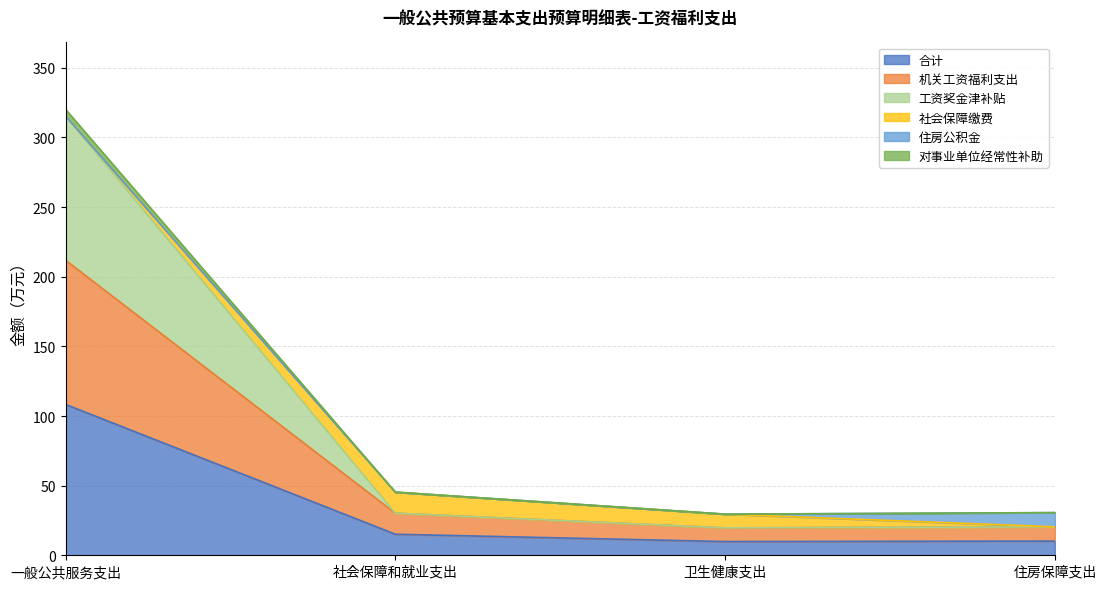

What is the label of the 2nd point from the right?

卫生健康支出